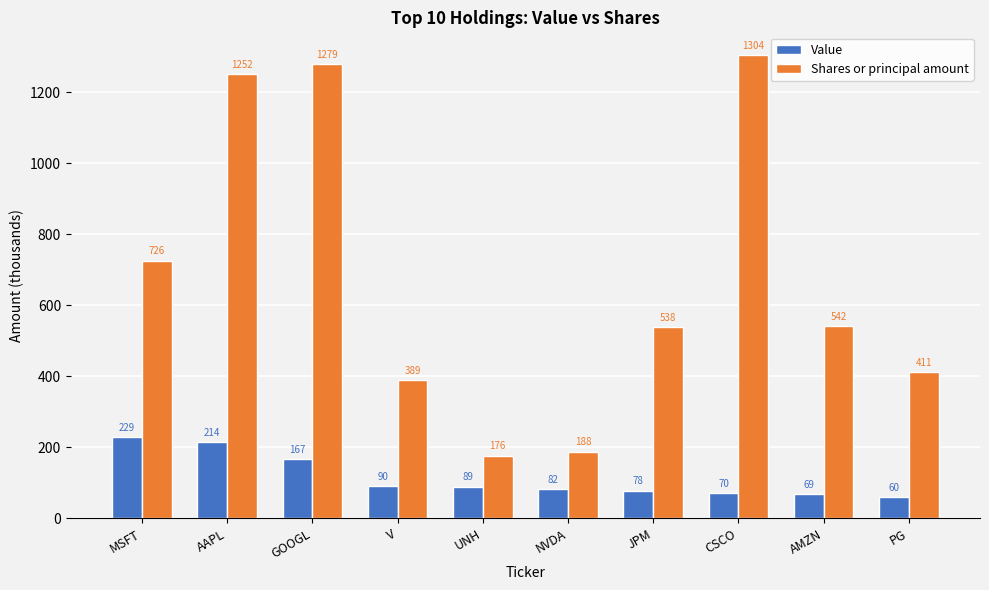

What is the sum of the Value values at AAPL and PG?

274.5